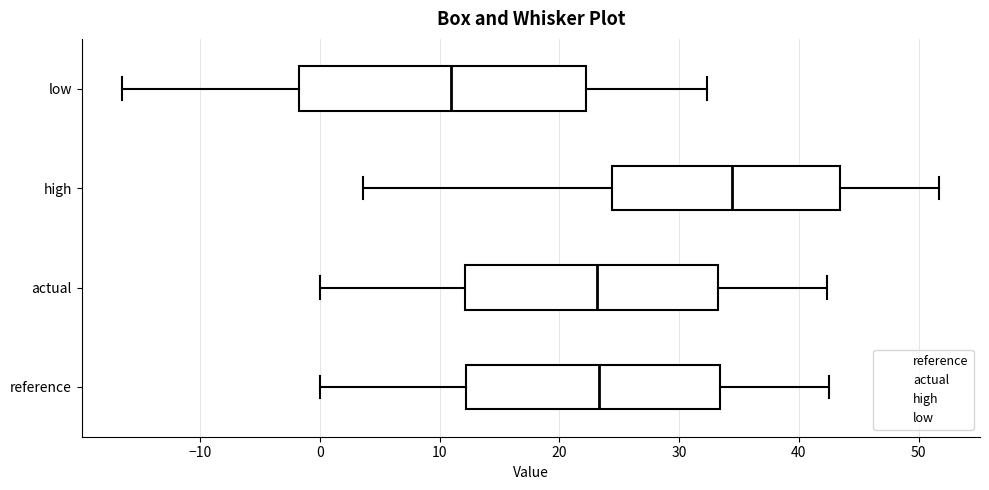

Which box's median line is the furthest to the left?

low